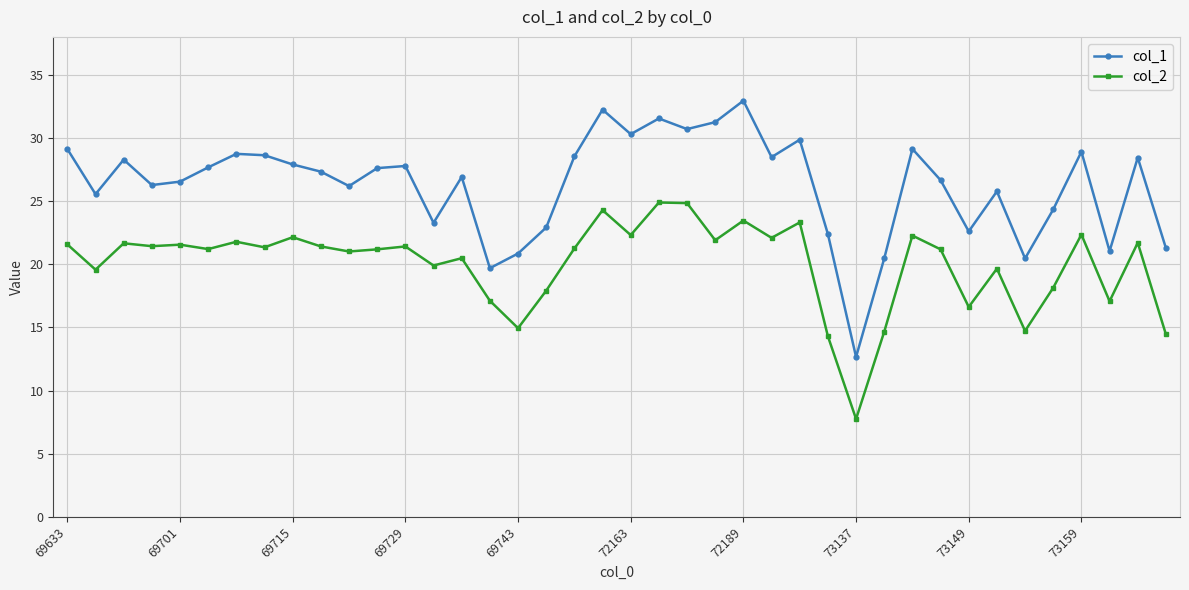

What is the average value of the col_2 series?

20.0